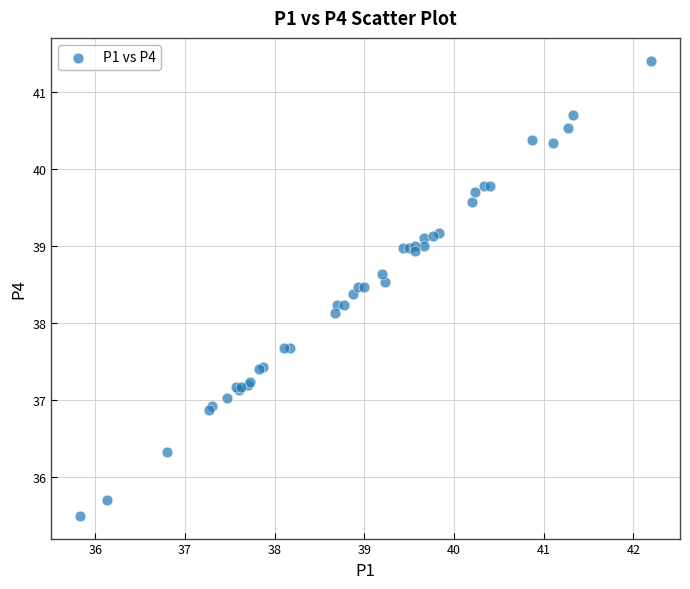

What Y value in the scatter plot is closest to 38?

38.1